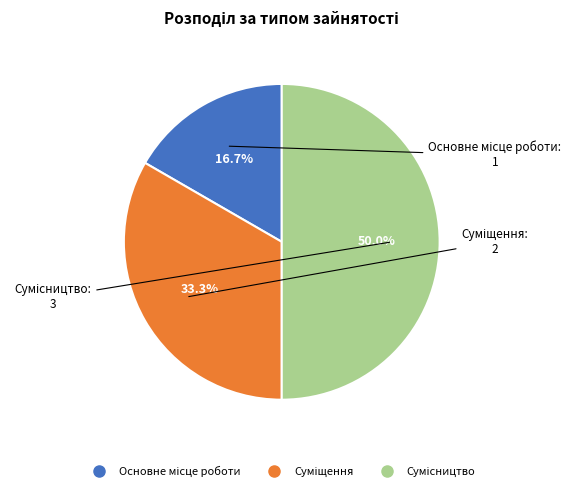

To the nearest percent, what portion does Сумісництво represent?

50%